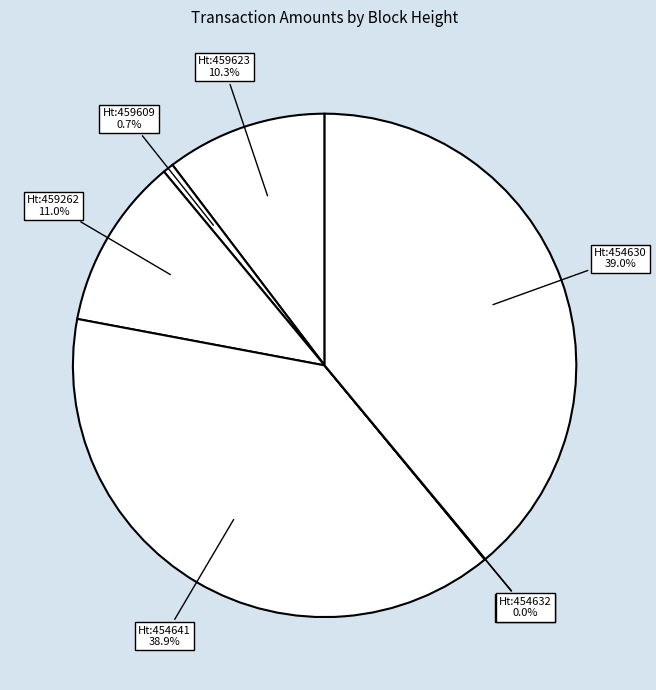

Between Ht:454630 and Ht:459623, which is larger?

Ht:454630